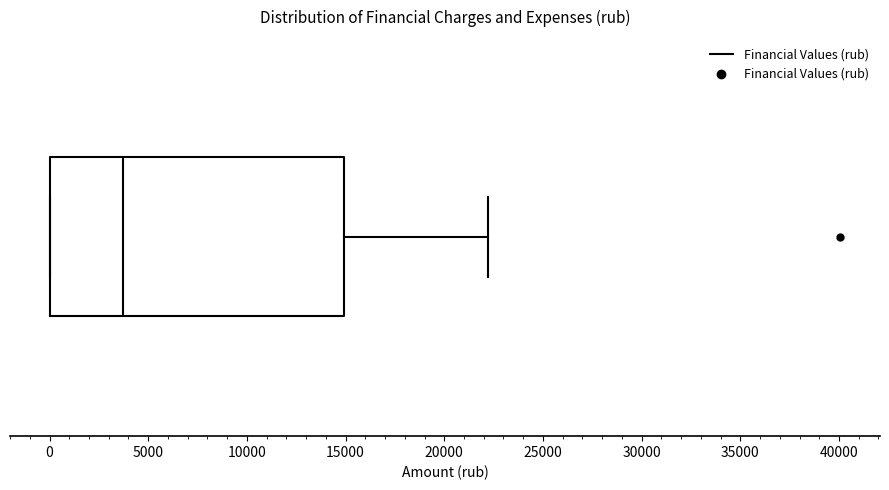

Read this box plot against the x-axis: the position of the median line, the range covered by the box, and the ends of both whiskers. The values are not printed on the chart, so give them approximately, as read against the axis.

median 3500, box 0 to 15000, whiskers 0 to 22000